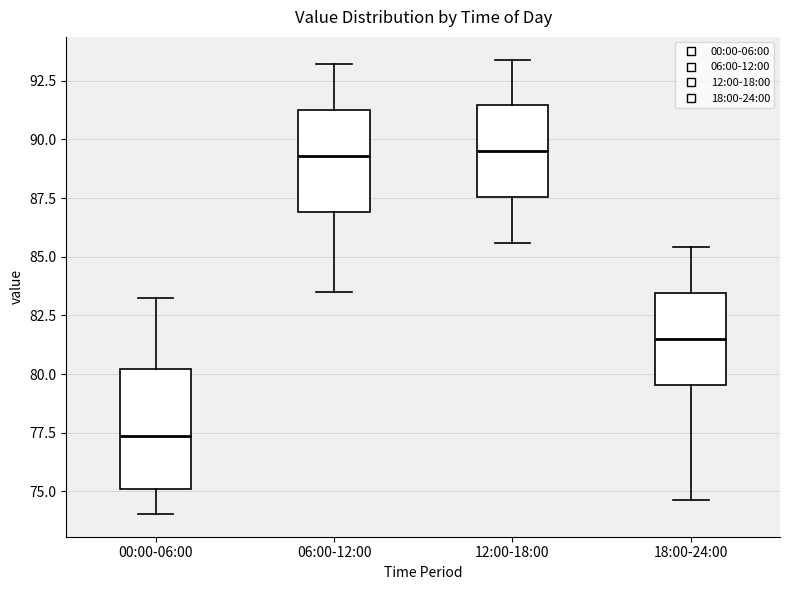

Reading left to right, read every box against the y-axis: the position of its median line, the range the box covers, and the ends of its whiskers. The values are not printed on the chart, so give them approximately, as read against the axis.

00:00-06:00: median 77.5, box 75.0 to 80.0, whiskers 74.0 to 83.0
06:00-12:00: median 89.5, box 87.0 to 91.5, whiskers 83.5 to 93.0
12:00-18:00: median 89.5, box 87.5 to 91.5, whiskers 85.5 to 93.5
18:00-24:00: median 81.5, box 79.5 to 83.5, whiskers 74.5 to 85.5